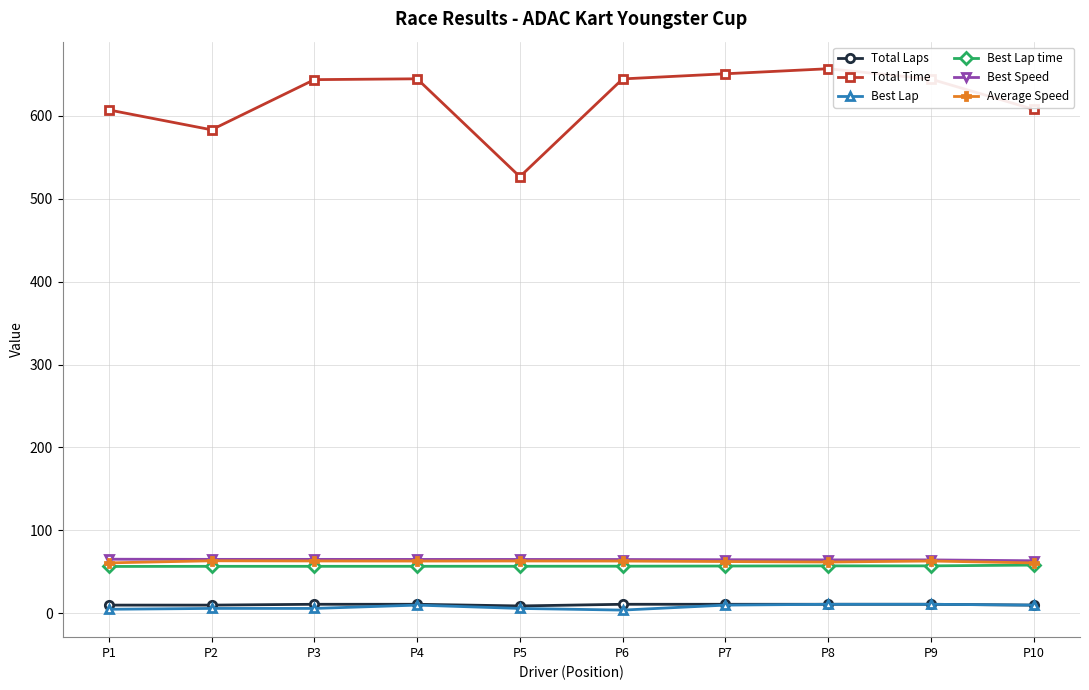

What is the difference between the highest and lowest values at P3?

637.4